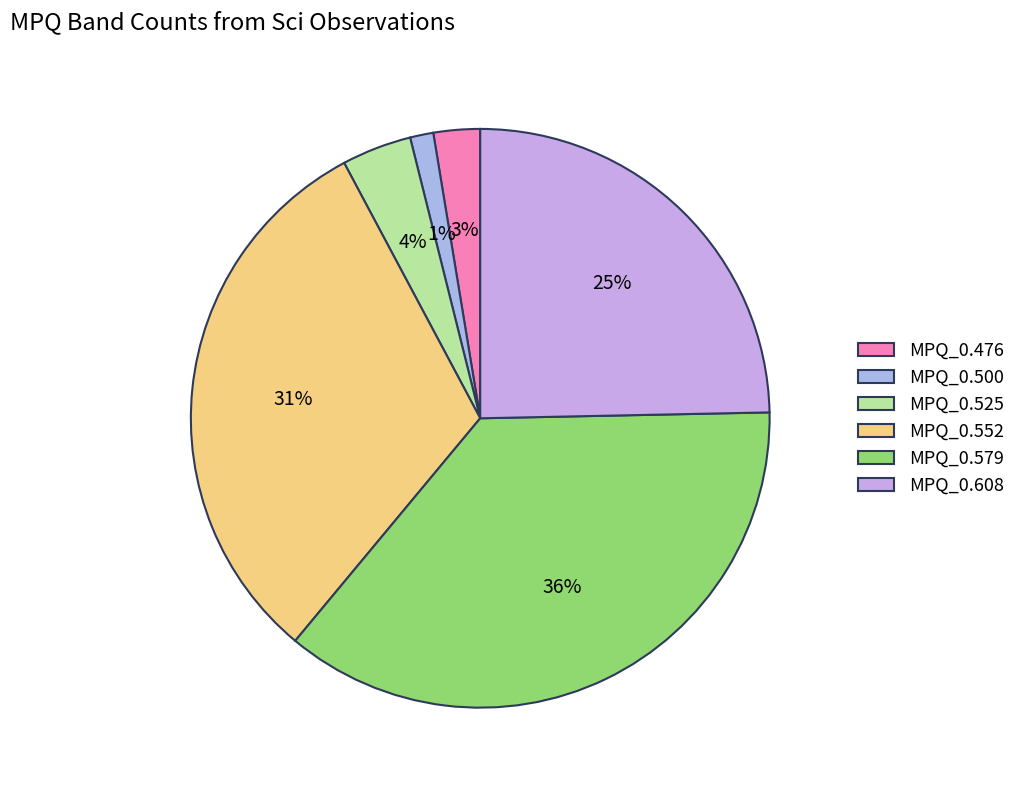

Rank the categories by value from highest to lowest.

MPQ_0.579, MPQ_0.552, MPQ_0.608, MPQ_0.525, MPQ_0.476, MPQ_0.500